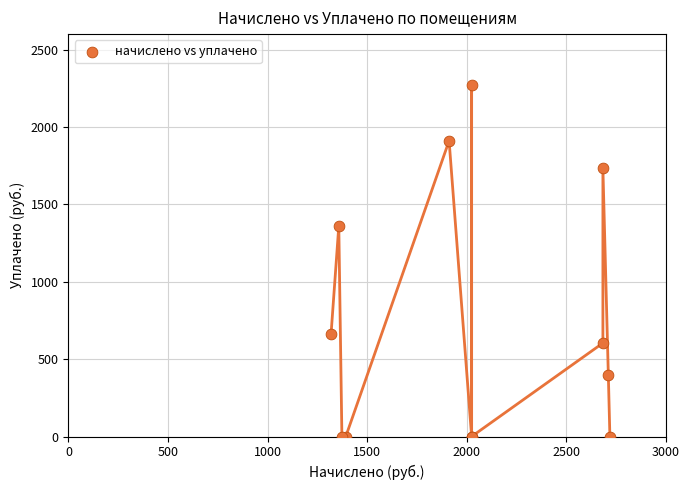

What Y value in the scatter plot is closest to 1137?

1359.3